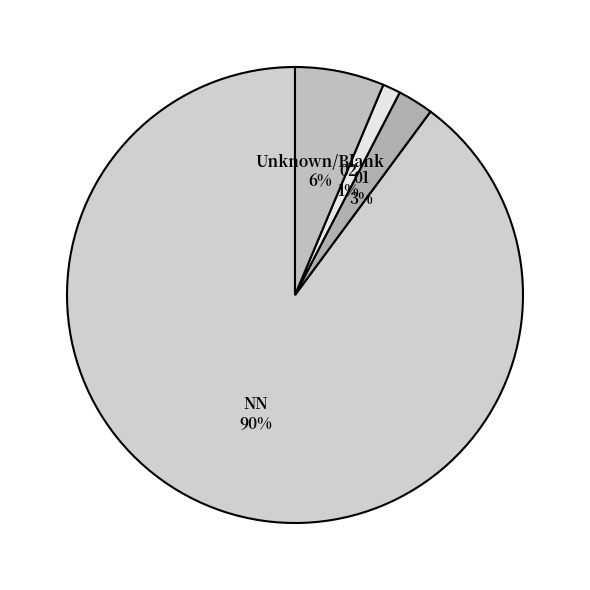

What is the smallest slice in the pie chart?

02